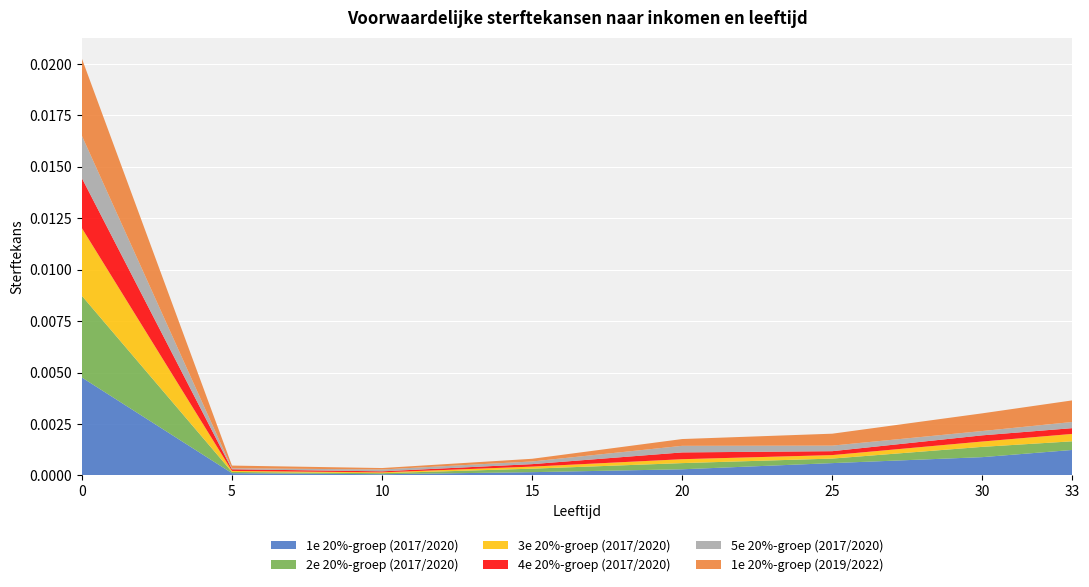

Reading right to left, list all the values displayed in this chart.

1e 20%-groep (2017/2020): 33=0.0	30=0.0	25=0.0	20=0.0	15=0.0	10=0.0	5=0.0	0=0.0
2e 20%-groep (2017/2020): 33=0.0	30=0.0	25=0.0	20=0.0	15=0.0	10=0.0	5=0.0	0=0.0
3e 20%-groep (2017/2020): 33=0.0	30=0.0	25=0.0	20=0.0	15=0.0	10=0.0	5=0.0	0=0.0
4e 20%-groep (2017/2020): 33=0.0	30=0.0	25=0.0	20=0.0	15=0.0	10=0.0	5=0.0	0=0.0
5e 20%-groep (2017/2020): 33=0.0	30=0.0	25=0.0	20=0.0	15=0.0	10=0.0	5=0.0	0=0.0
1e 20%-groep (2019/2022): 33=0.0	30=0.0	25=0.0	20=0.0	15=0.0	10=0.0	5=0.0	0=0.0